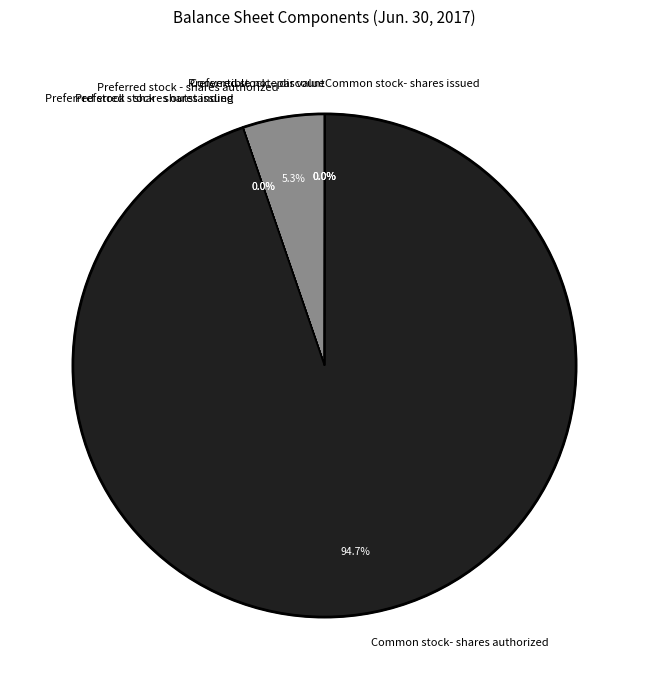

To the nearest percent, what is the average slice percentage?

14%